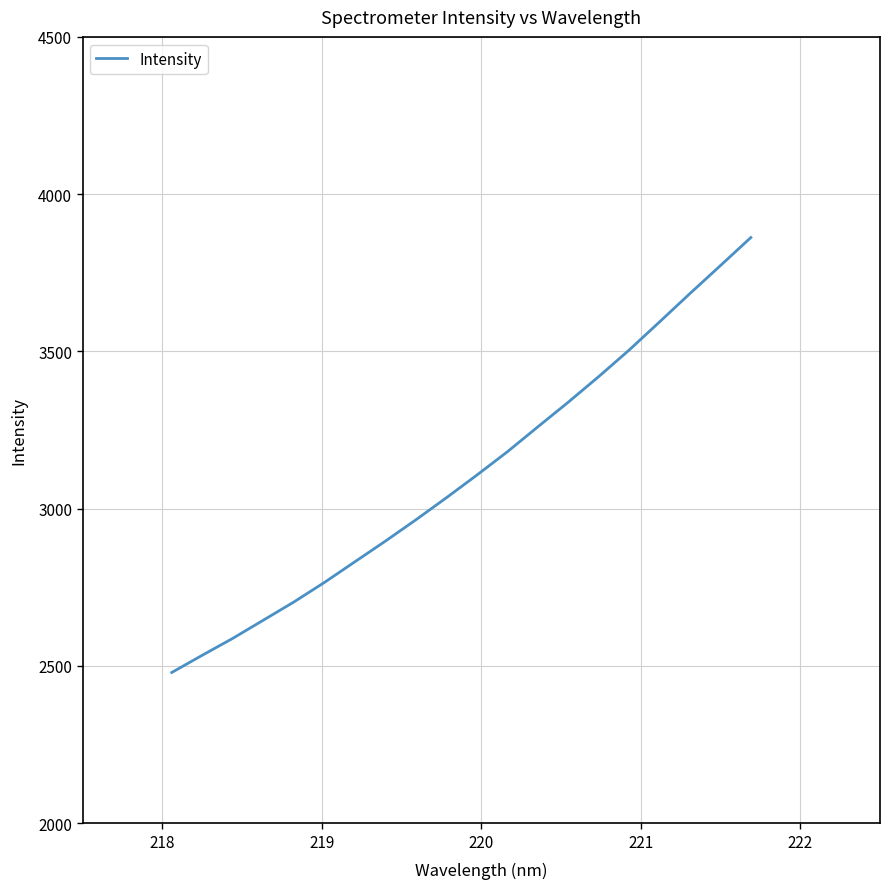

What is the minimum value shown in the chart?

2479.3